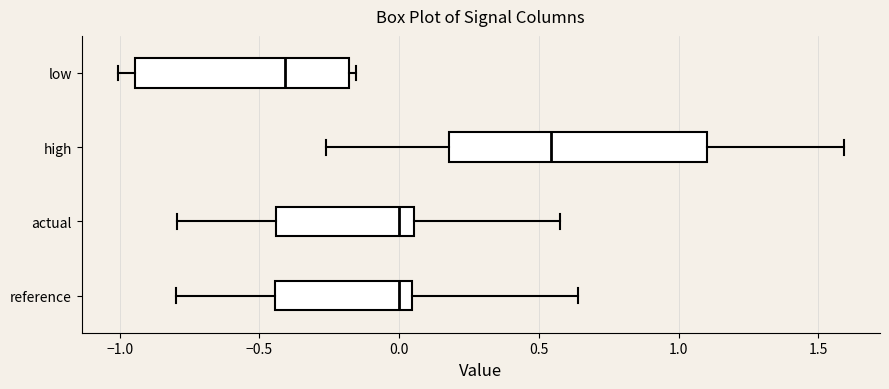

Reading bottom to top, read every box against the x-axis: the position of its median line, the range the box covers, and the ends of its whiskers. The values are not printed on the chart, so give them approximately, as read against the axis.

reference: median 0.00, box -0.45 to 0.05, whiskers -0.80 to 0.65
actual: median 0.00, box -0.45 to 0.05, whiskers -0.80 to 0.60
high: median 0.55, box 0.20 to 1.10, whiskers -0.25 to 1.60
low: median -0.40, box -0.95 to -0.20, whiskers -1.00 to -0.15